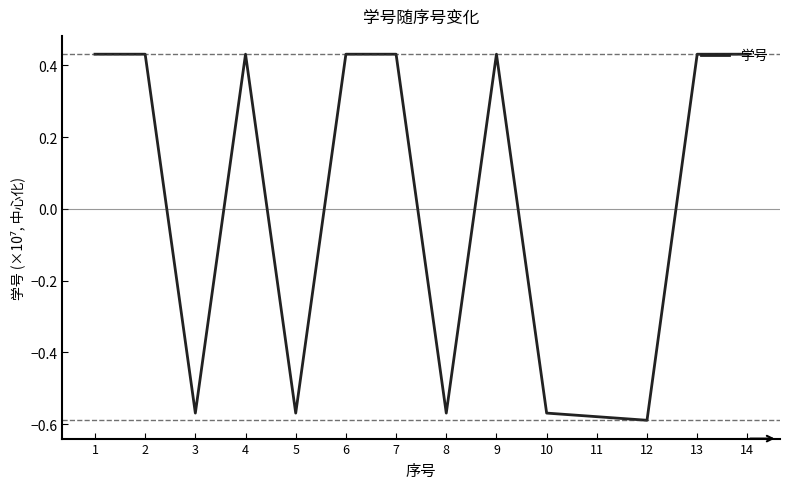

The value at 10 is -0.6. True or false?

True